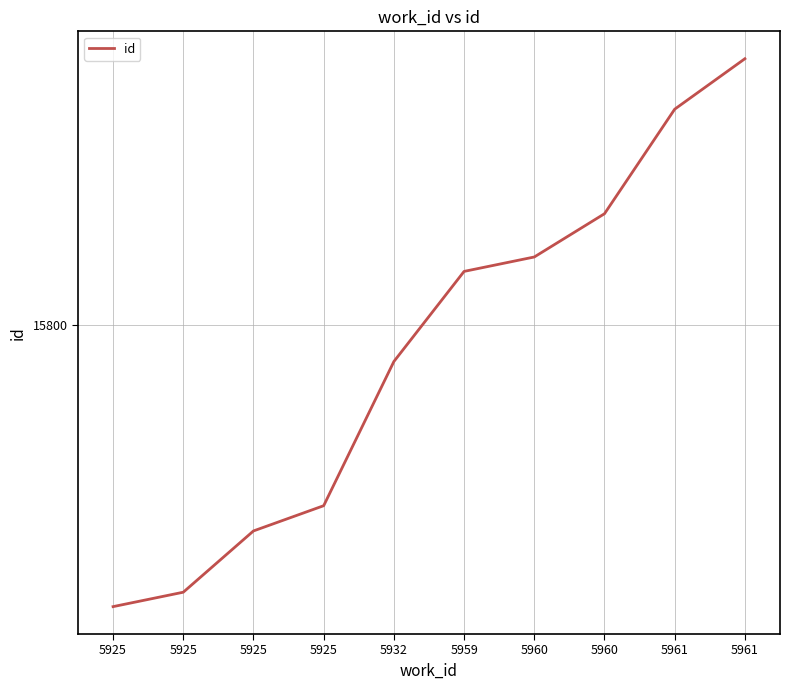

Does the chart have visible grid lines?

Yes